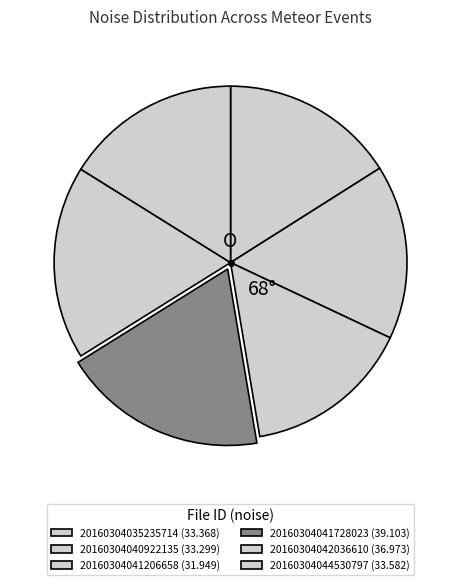

How many segments does this pie chart have?

6